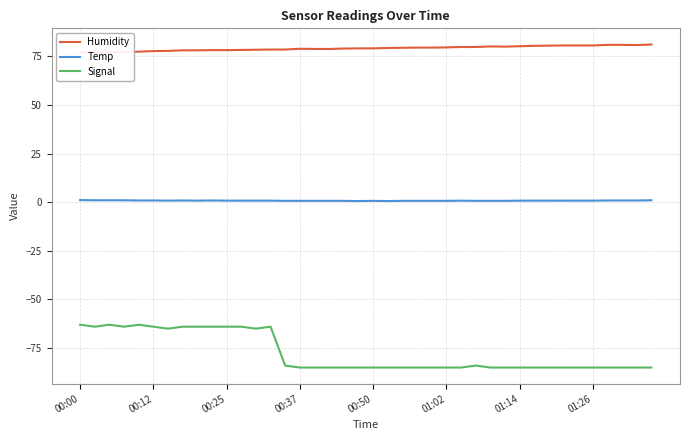

Where is Temp nearest to the value 0?

19